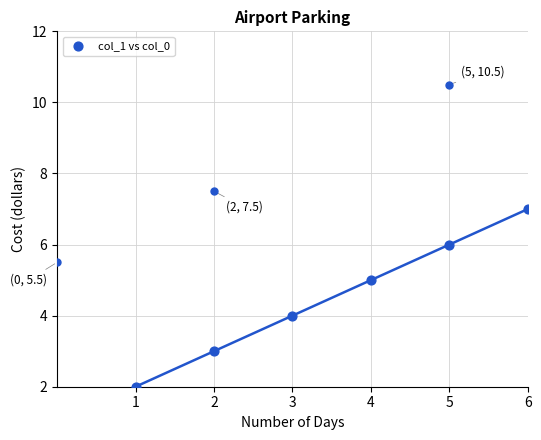

What is the average X value?

4